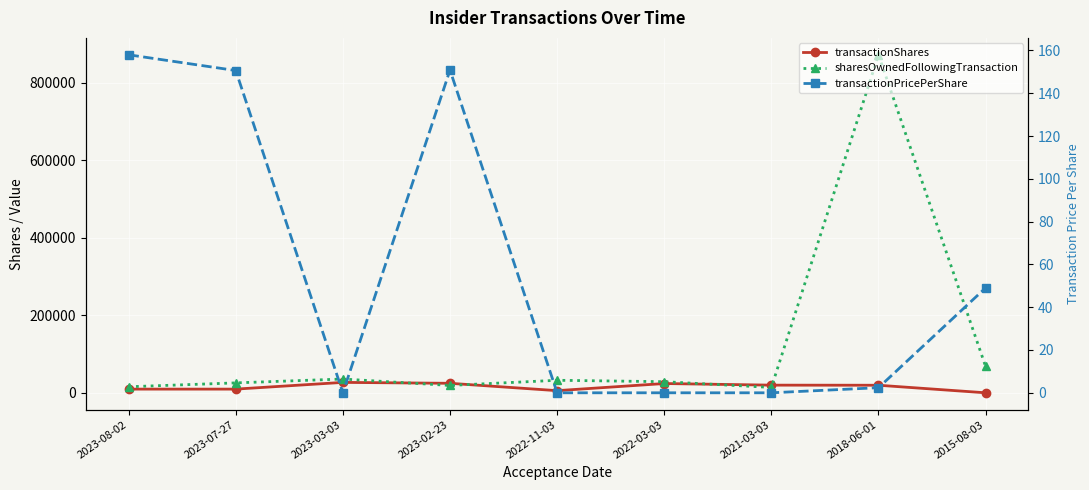

True or false: transactionPricePerShare has a value of 19.9 at 2015-08-03.

False